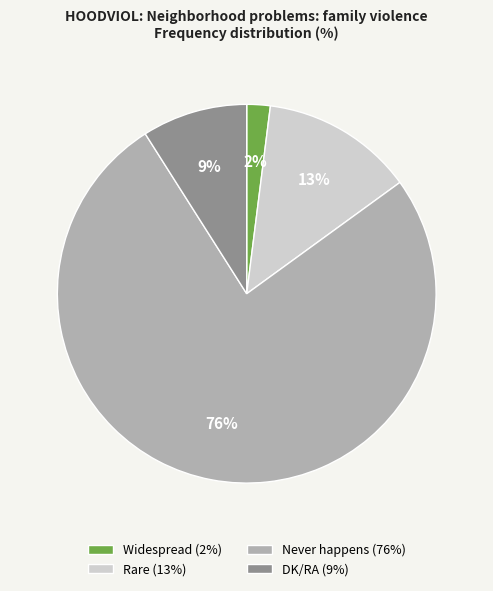

Is it true that DK/RA (9%) is 9% of the pie?

True